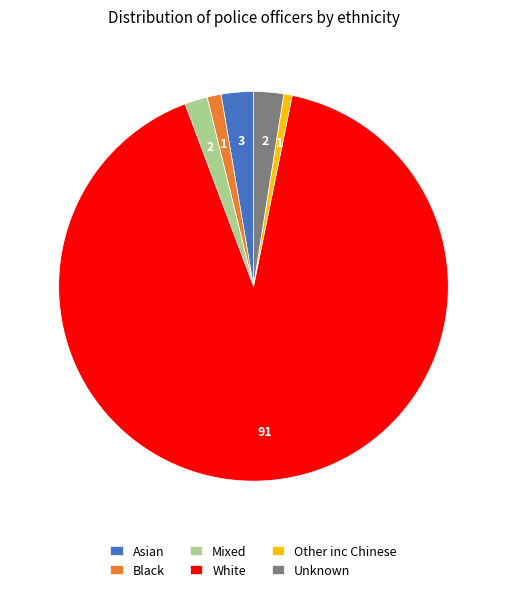

Is the sum of White and Asian greater than half?

Yes